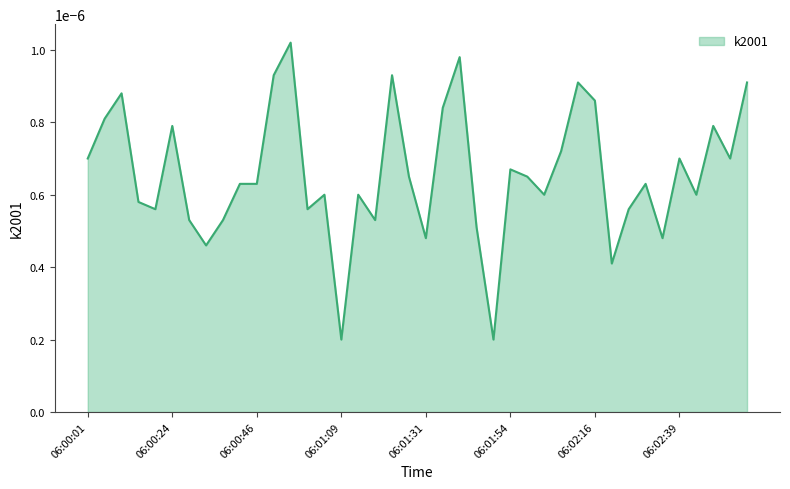

Does the chart display data point markers on the line(s)?

No